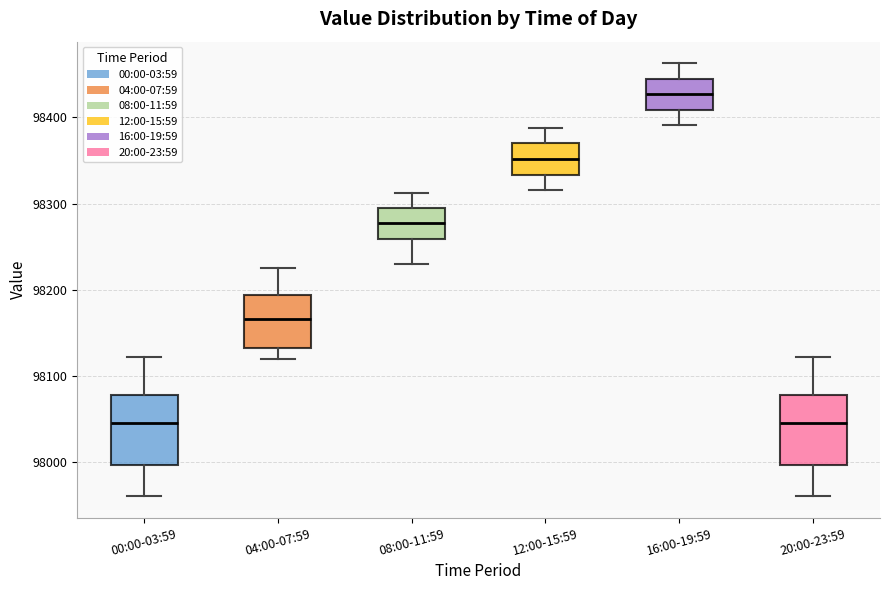

Reading left to right, read every box against the y-axis: the position of its median line, the range the box covers, and the ends of its whiskers. The values are not printed on the chart, so give them approximately, as read against the axis.

00:00-03:59: median 98040, box 98000 to 98080, whiskers 97960 to 98120
04:00-07:59: median 98170, box 98130 to 98190, whiskers 98120 to 98230
08:00-11:59: median 98280, box 98260 to 98290, whiskers 98230 to 98310
12:00-15:59: median 98350, box 98330 to 98370, whiskers 98320 to 98390
16:00-19:59: median 98430, box 98410 to 98440, whiskers 98390 to 98460
20:00-23:59: median 98040, box 98000 to 98080, whiskers 97960 to 98120